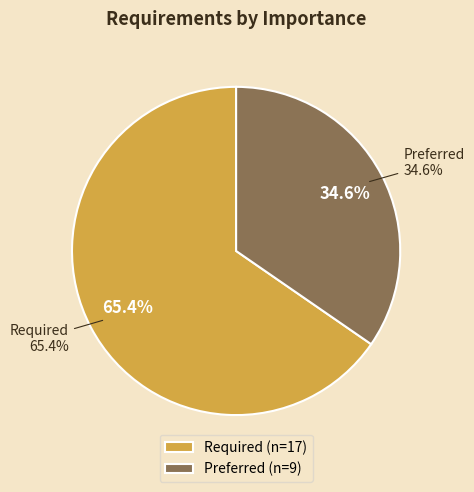

What is the change in value from Required to Preferred?

-8